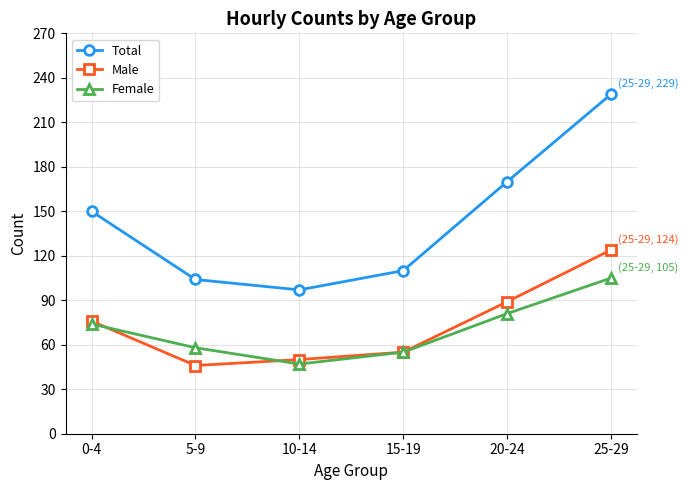

Which series has the largest range (max minus min)?

Total